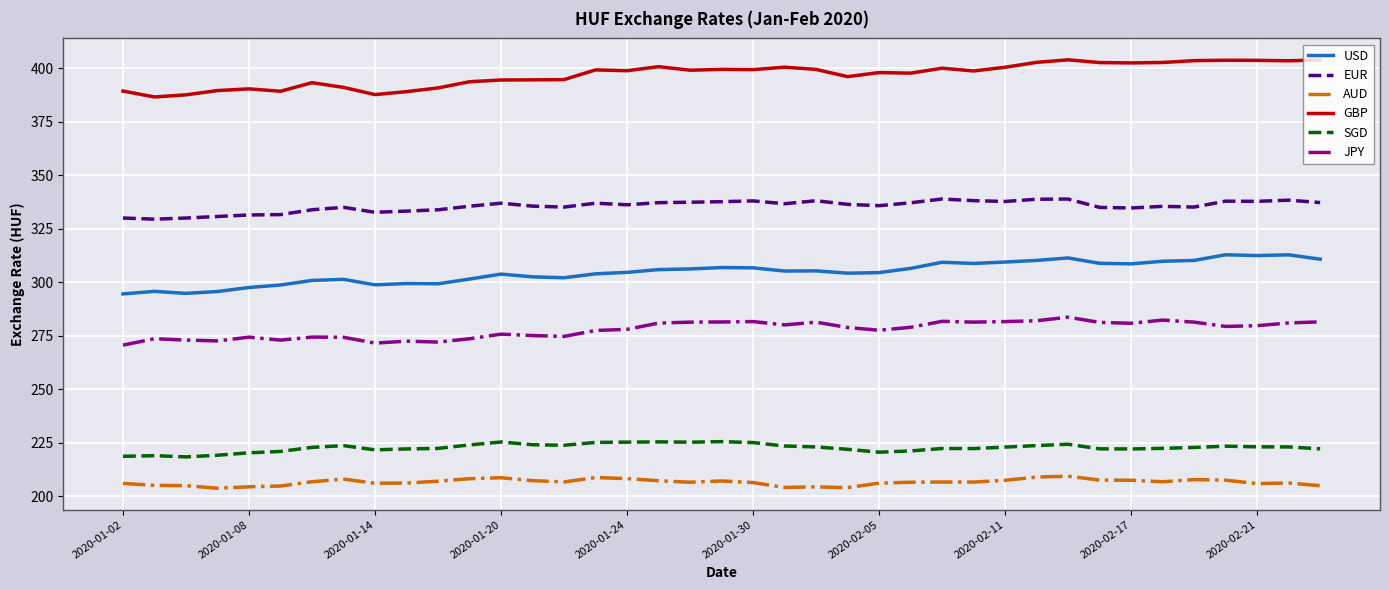

Which series has the largest total across all categories?

GBP